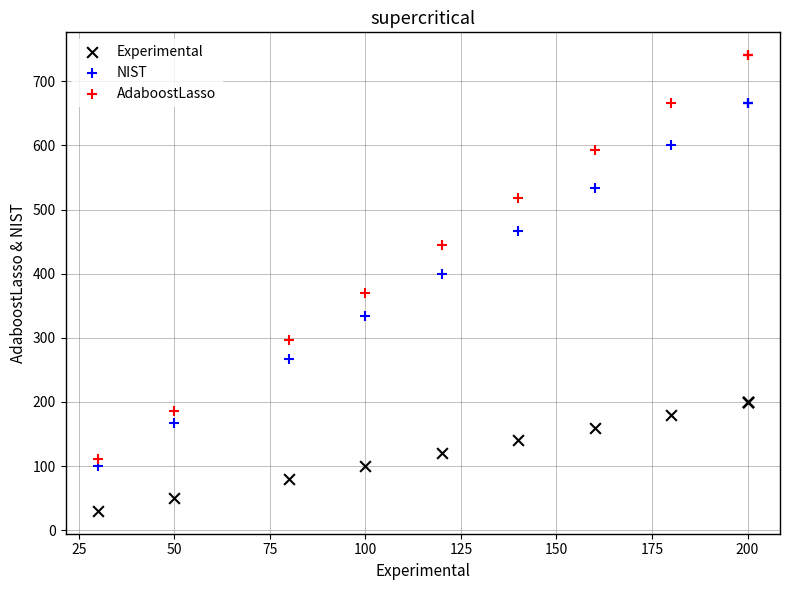

Which series reaches the minimum Y coordinate?

Experimental